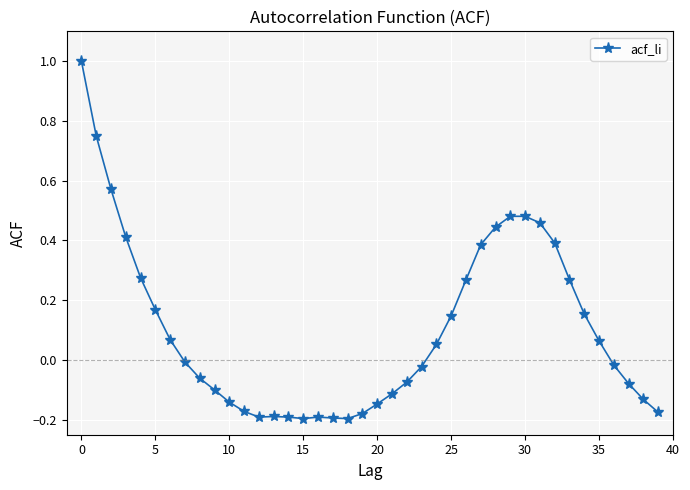

True or false: the data has more than 0 interior local peaks.

True